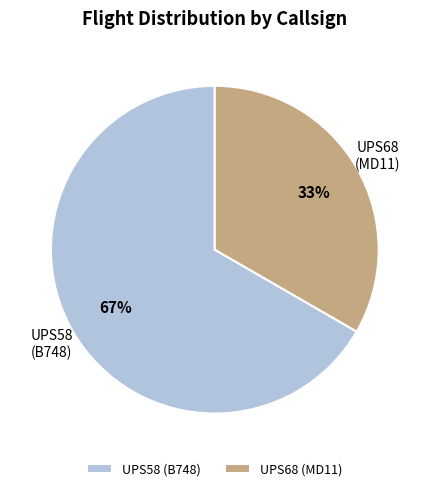

Is UPS58 the majority of the pie?

Yes